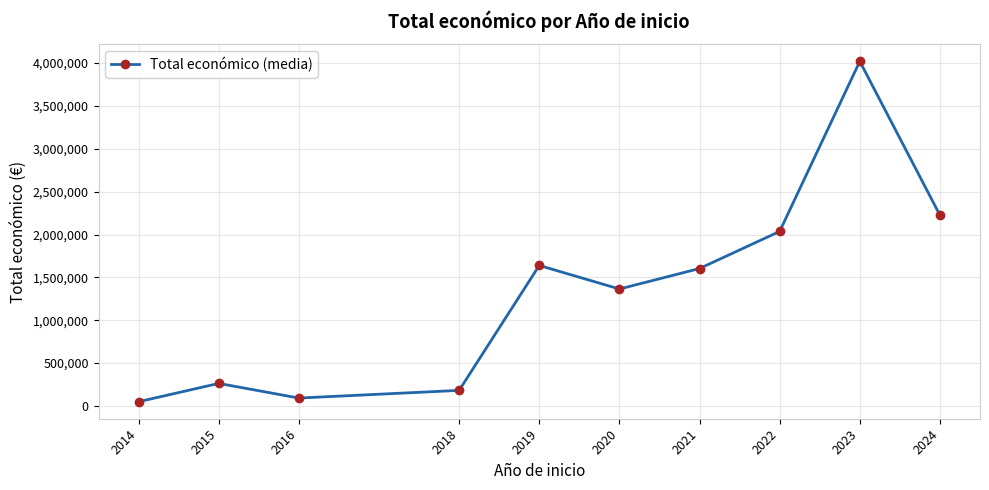

What is the change in value from 2014 to 2015?

+213432.0